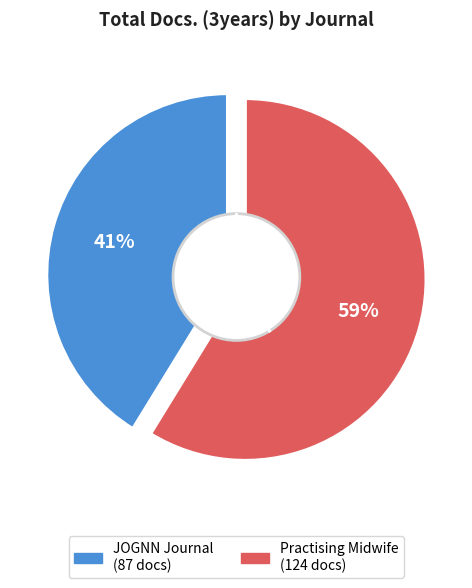

How many segments does this pie chart have?

2